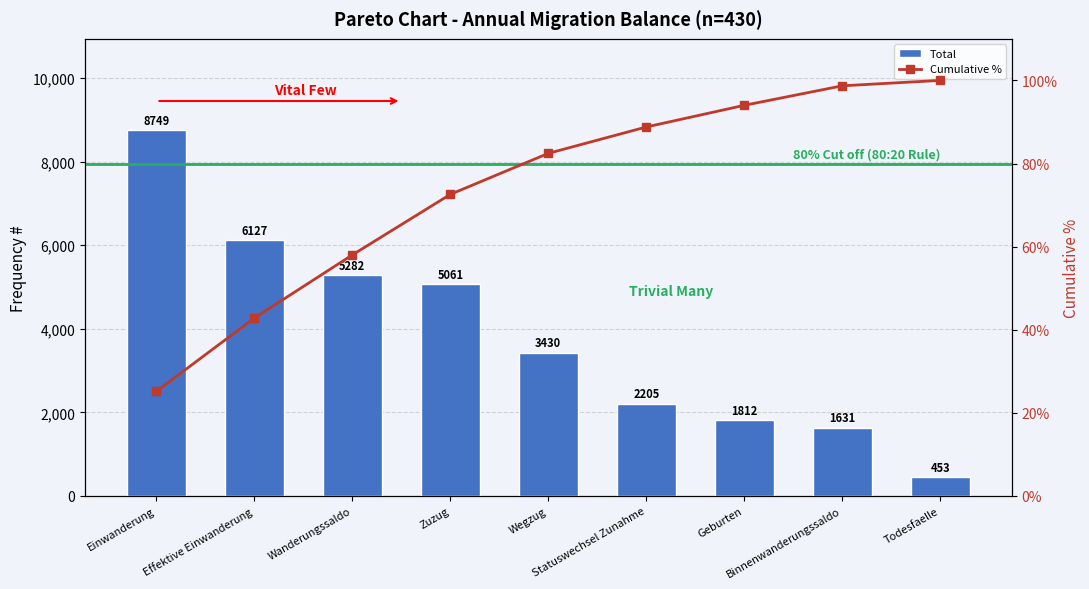

Is it true that Cumulative % equals 15.7 at Zuzug?

False